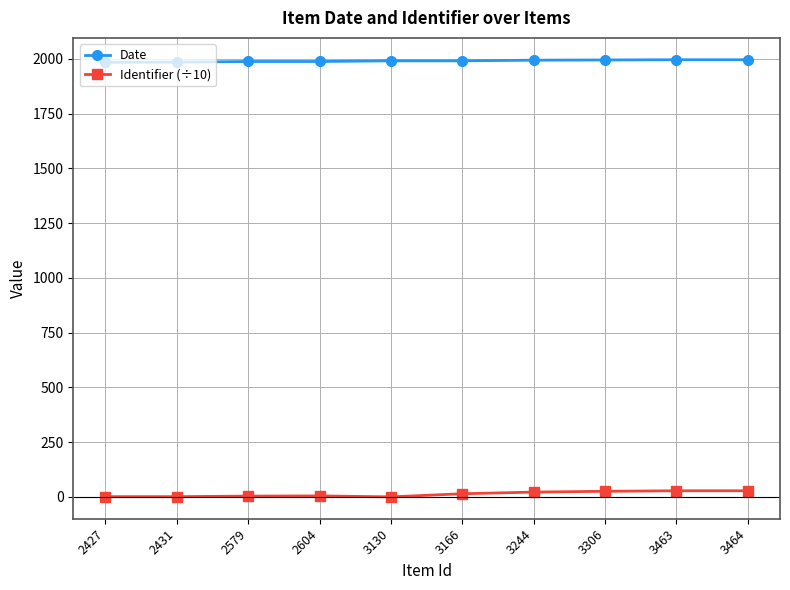

What is the spread (max minus min) of values at 3130?

1991.0